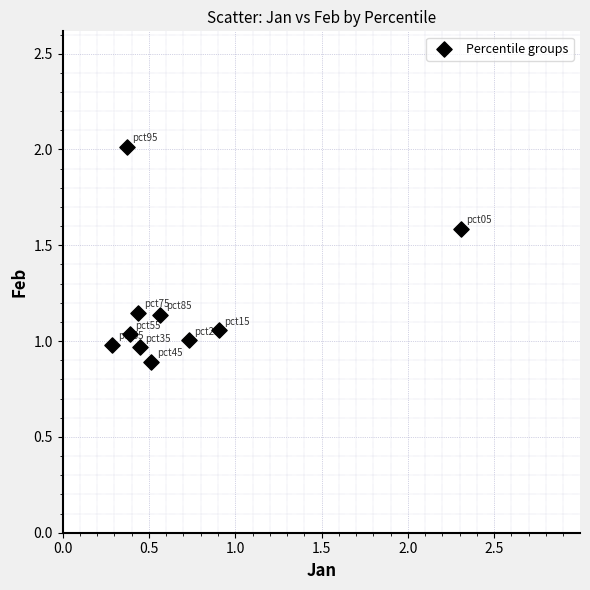

What is the average Y value?

1.2